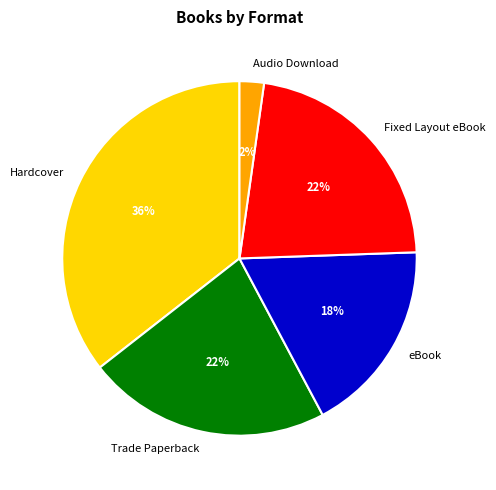

The Audio Download slice represents 9% of the pie. True or false?

False